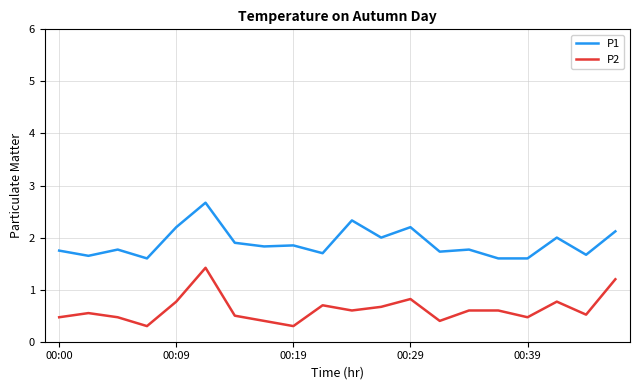

True or false: P2 and P1 intersect in this chart.

False